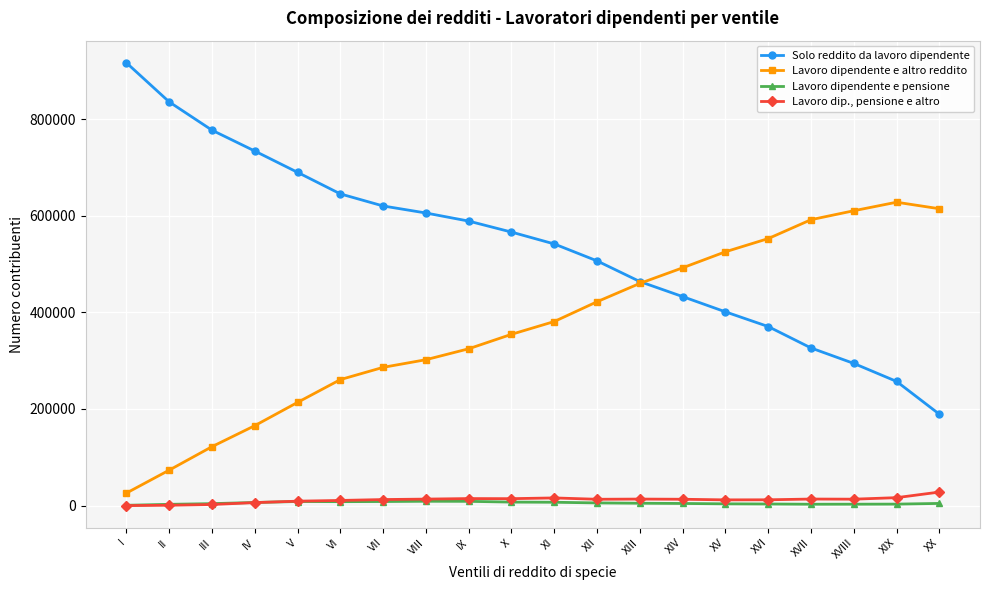

Is it true that Lavoro dipendente e altro reddito equals 883492 at XVI?

False